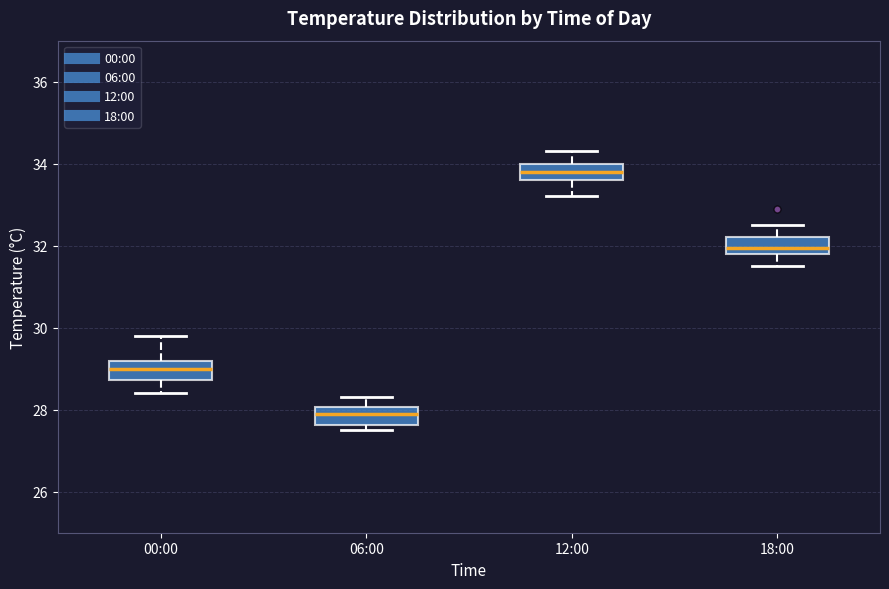

Reading left to right, transcribe this box plot: for each box, give where its median line is, the range the box spans, and where its two whiskers end, as read against the y-axis. The values are not printed on the chart, so give them approximately, as read against the axis.

00:00: median 29.0, box 28.8 to 29.2, whiskers 28.4 to 29.8
06:00: median 28.0 (inside the box), box 27.6 to 28.0, whiskers 27.6 (just below the box's lower edge) to 28.4
12:00: median 33.8, box 33.6 to 34.0, whiskers 33.2 to 34.4
18:00: median 32.0, box 31.8 to 32.2, whiskers 31.6 to 32.6